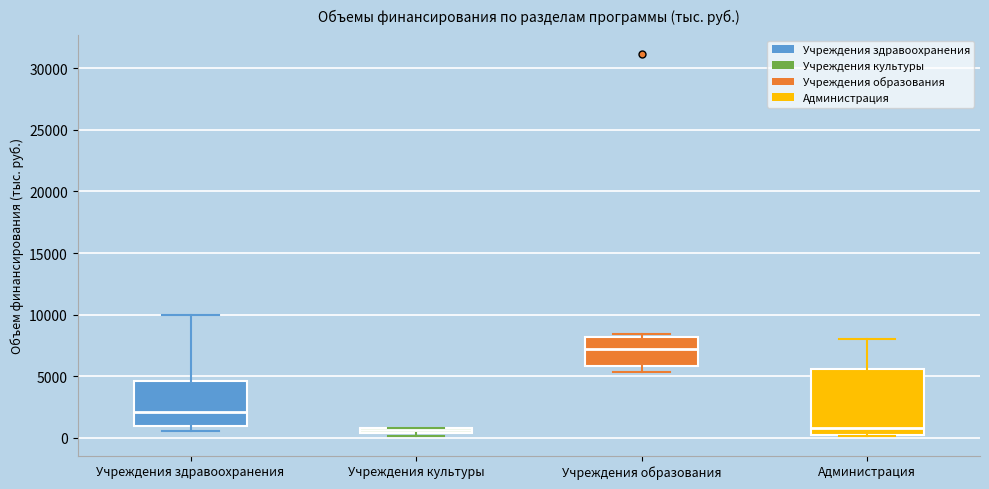

Where is the lower edge of the box for Учреждения образования on the y-axis? The values are not printed on the chart, so give them approximately, as read against the axis.

6000